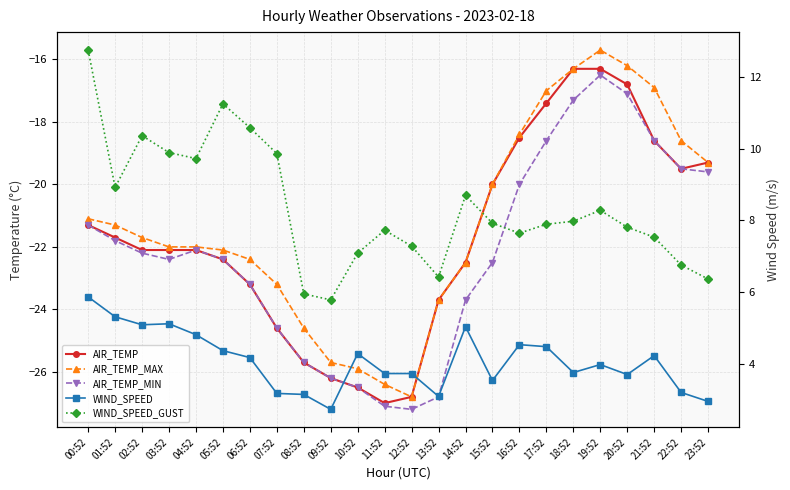

Which series has the largest total across all categories?

WIND_SPEED_GUST